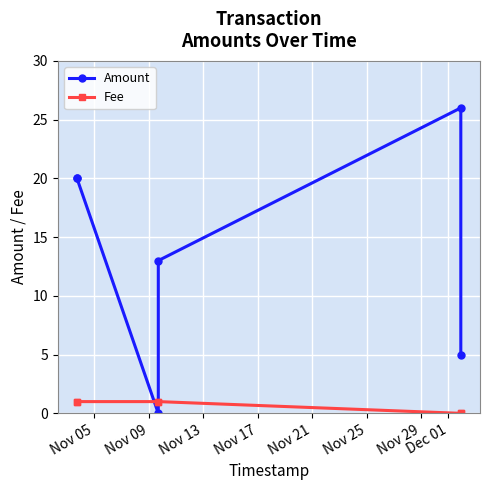

Which series changed the most between Nov 17 and Nov 21?

Amount